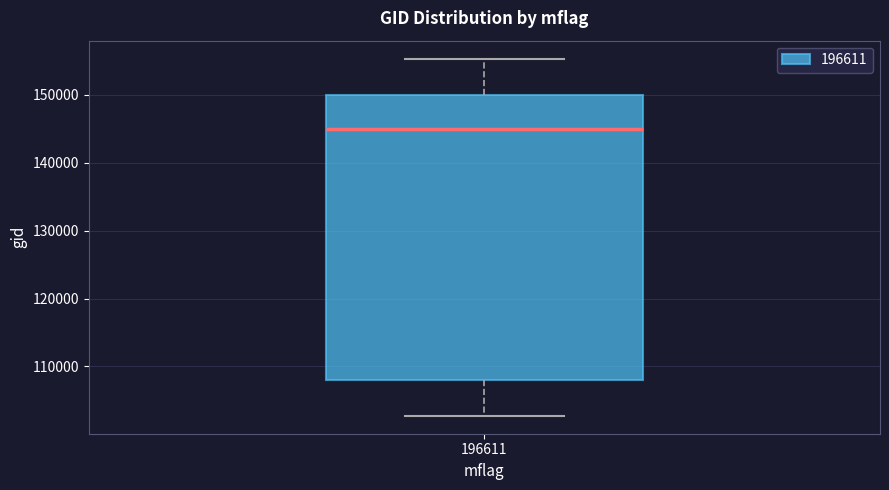

Transcribe this box plot: give where the median line is, the range the box spans, and where the two whiskers end, as read against the y-axis. The values are not printed on the chart, so give them approximately, as read against the axis.

median 145000, box 108000 to 150000, whiskers 103000 to 155000